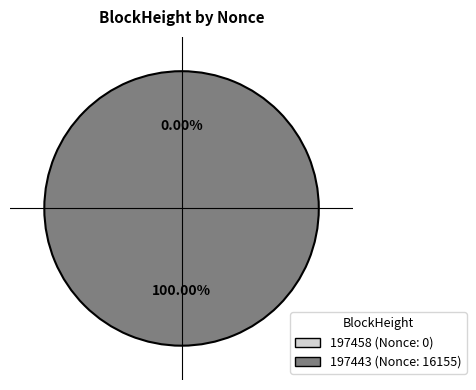

Rank the categories by value from highest to lowest.

197443, 197458